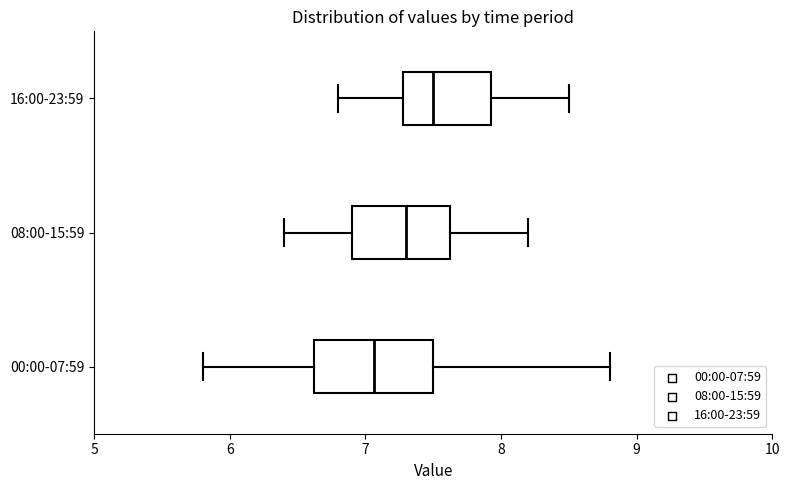

Reading bottom to top, transcribe this box plot: for each box, give where its median line is, the range the box spans, and where its two whiskers end, as read against the x-axis. The values are not printed on the chart, so give them approximately, as read against the axis.

00:00-07:59: median 7.1, box 6.6 to 7.5, whiskers 5.8 to 8.8
08:00-15:59: median 7.3, box 6.9 to 7.6, whiskers 6.4 to 8.2
16:00-23:59: median 7.5, box 7.3 to 7.9, whiskers 6.8 to 8.5